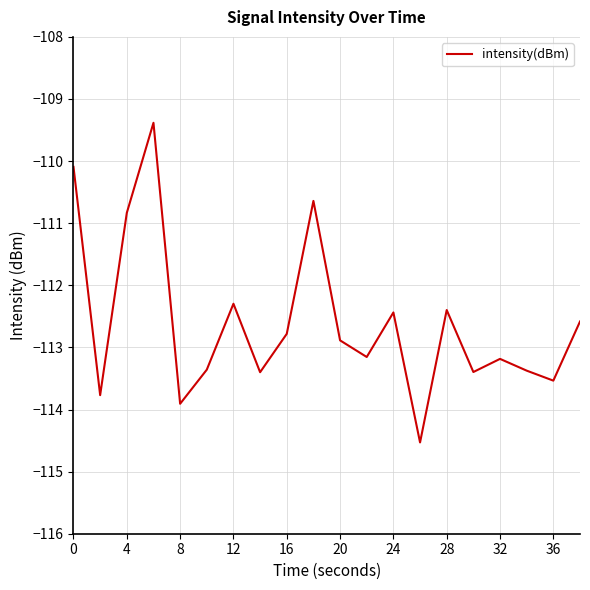

What is the greatest value displayed?

-109.4